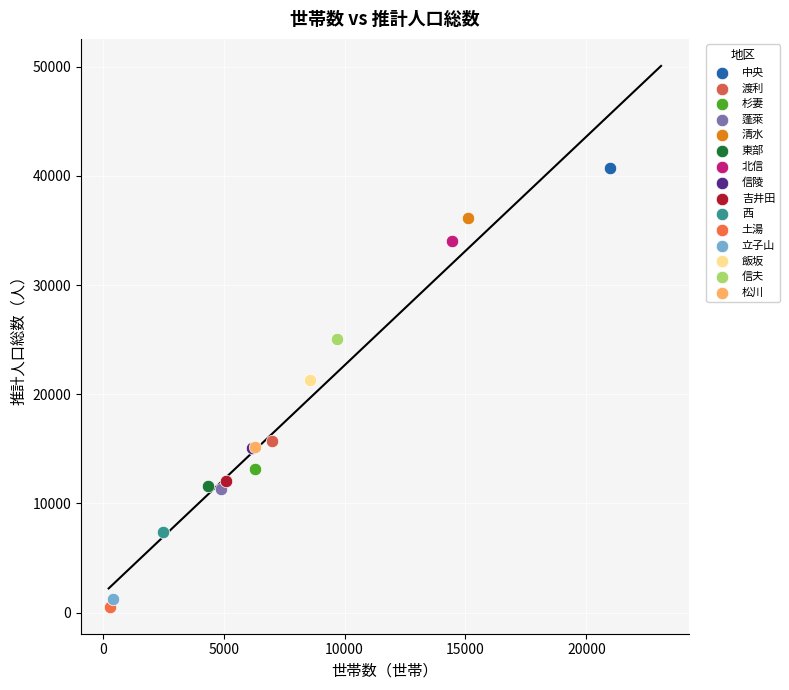

Which series reaches the maximum Y coordinate?

中央